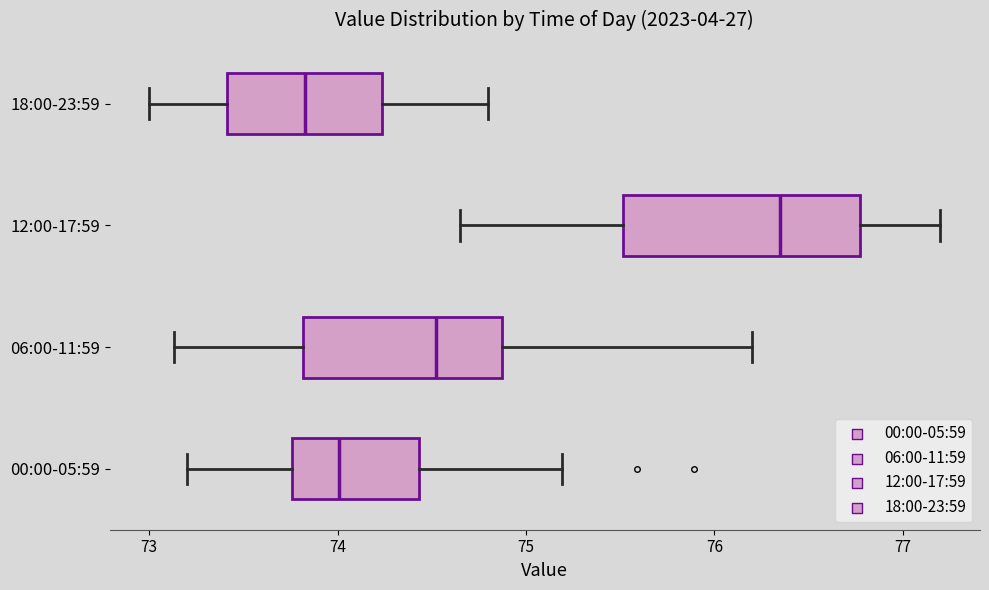

Reading bottom to top, transcribe this box plot: for each box, give where its median line is, the range the box spans, and where its two whiskers end, as read against the x-axis. The values are not printed on the chart, so give them approximately, as read against the axis.

00:00-05:59: median 74.0, box 73.8 to 74.4, whiskers 73.2 to 75.2
06:00-11:59: median 74.5, box 73.8 to 74.9, whiskers 73.1 to 76.2
12:00-17:59: median 76.4, box 75.5 to 76.8, whiskers 74.7 to 77.2
18:00-23:59: median 73.8, box 73.4 to 74.2, whiskers 73.0 to 74.8